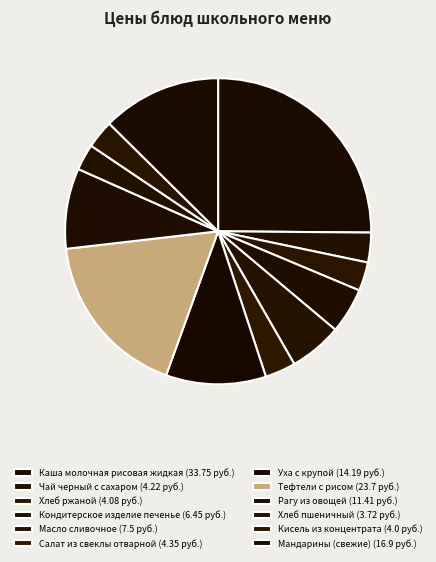

Count the number of slices in the pie.

12